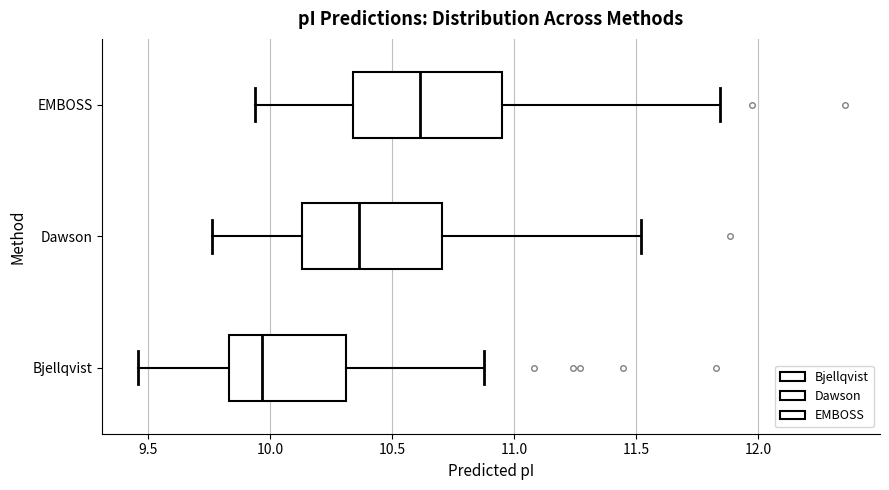

Reading bottom to top, transcribe this box plot: for each box, give where its median line is, the range the box spans, and where its two whiskers end, as read against the x-axis. The values are not printed on the chart, so give them approximately, as read against the axis.

Bjellqvist: median 9.95, box 9.85 to 10.30, whiskers 9.45 to 10.90
Dawson: median 10.35, box 10.15 to 10.70, whiskers 9.75 to 11.50
EMBOSS: median 10.60, box 10.35 to 10.95, whiskers 9.95 to 11.85